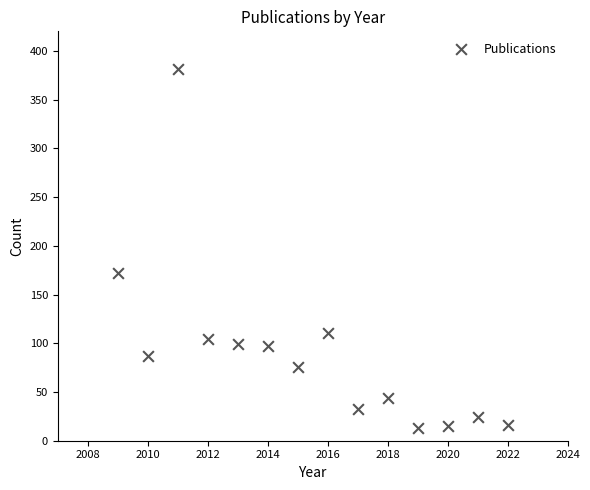

What Y value in the scatter plot is closest to 197?

172